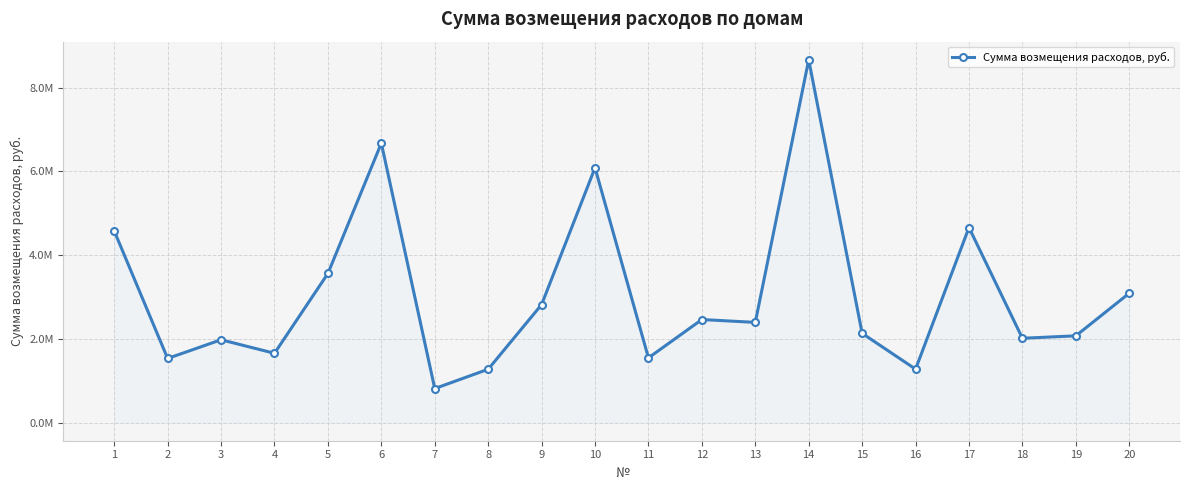

List the labels in order of value, largest first.

14, 6, 10, 17, 1, 5, 20, 9, 12, 13, 15, 19, 18, 3, 4, 11, 2, 16, 8, 7